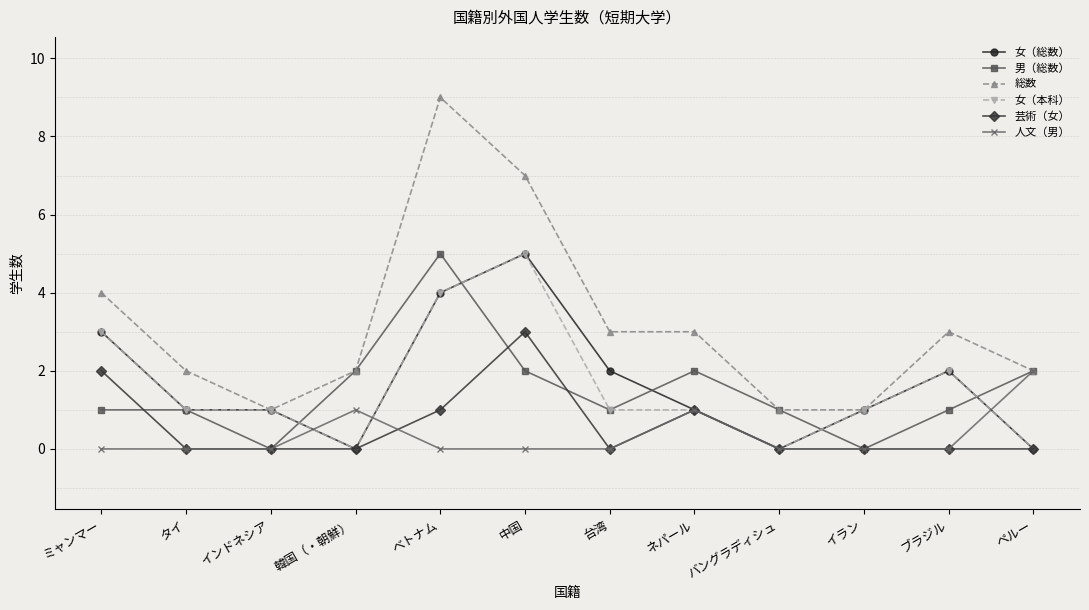

What is the difference between the maximum and second lowest values in the 総数 series?

8